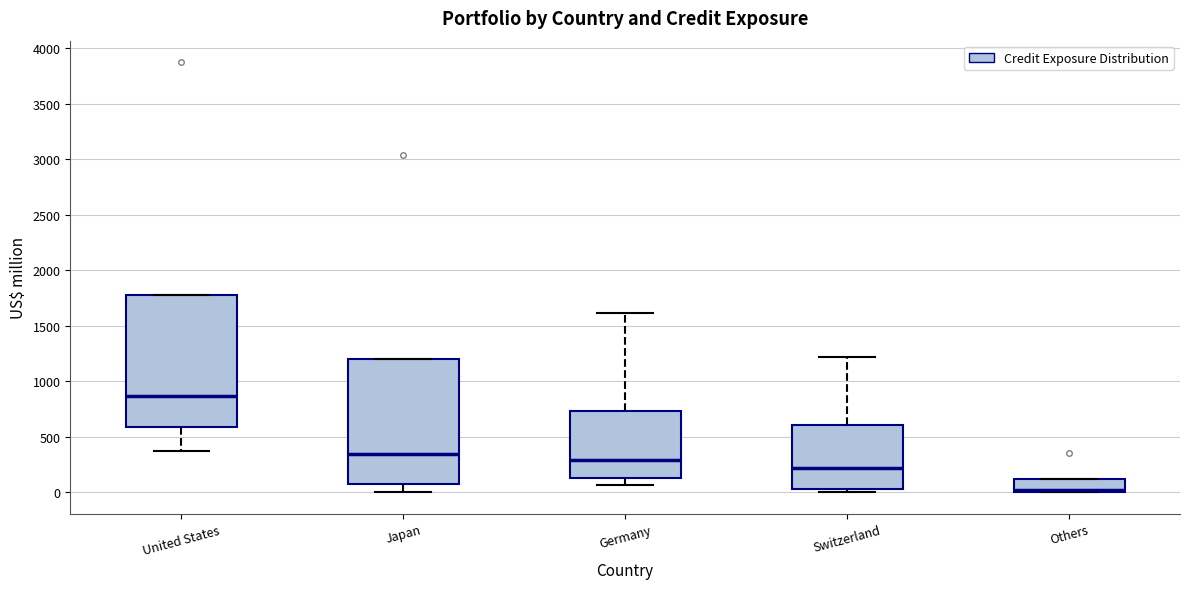

Reading left to right, transcribe this box plot: for each box, give where its median line is, the range the box spans, and where its two whiskers end, as read against the y-axis. The values are not printed on the chart, so give them approximately, as read against the axis.

United States: median 850, box 600 to 1800, whiskers 350 to 1800
Japan: median 350, box 50 to 1200, whiskers 0 to 1200
Germany: median 300, box 150 to 750, whiskers 50 to 1600
Switzerland: median 200, box 50 to 600, whiskers 0 to 1200
Others: median 0 (just above the box's lower edge), box 0 to 100, whiskers 0 to 100